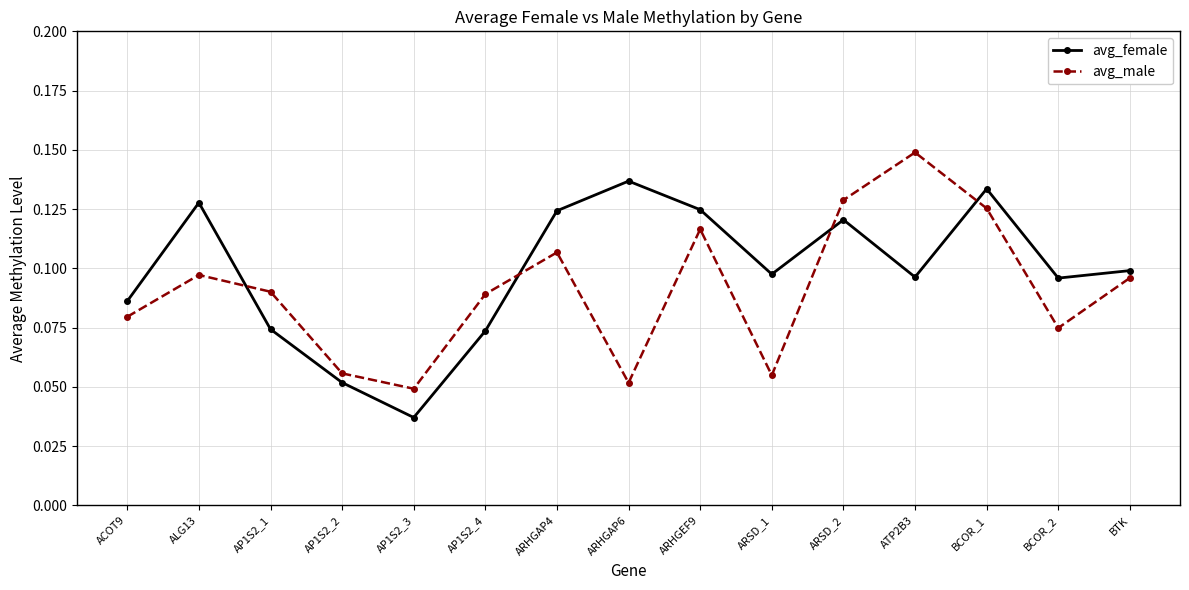

After their last crossing, which series has the higher values: avg_male or avg_female?

avg_female